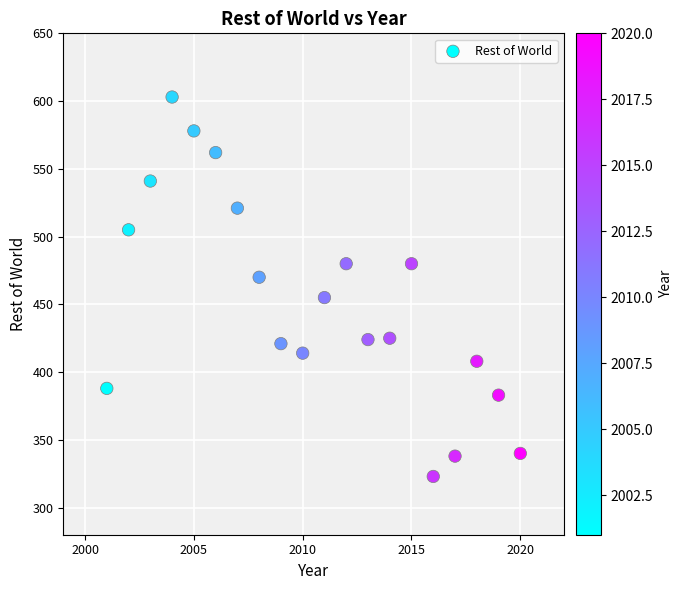

What is the range of X values (max minus min)?

19